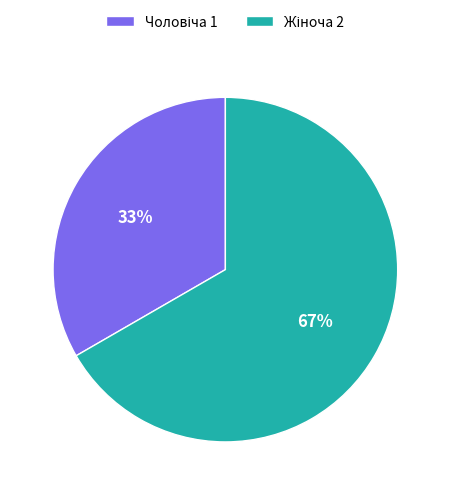

To the nearest percent, what is the average slice percentage?

50%